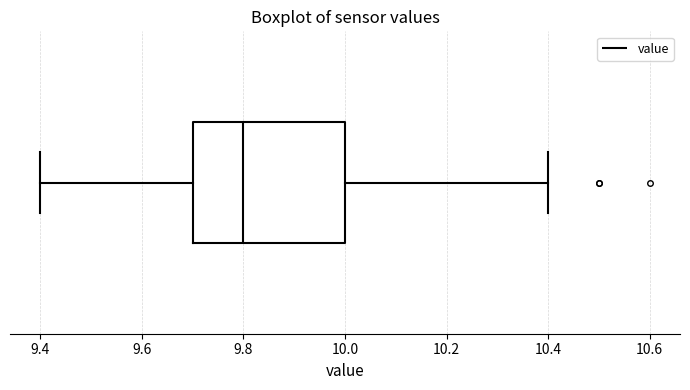

Read this box plot against the x-axis: the position of the median line, the range covered by the box, and the ends of both whiskers. The values are not printed on the chart, so give them approximately, as read against the axis.

median 9.8, box 9.7 to 10.0, whiskers 9.4 to 10.4